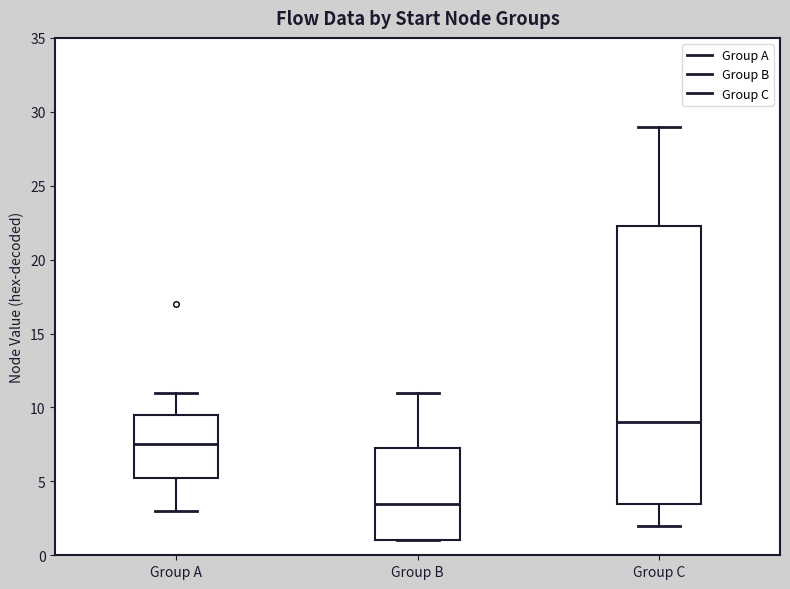

Comparing the boxes themselves (not the whiskers), which one is the tallest?

Group C